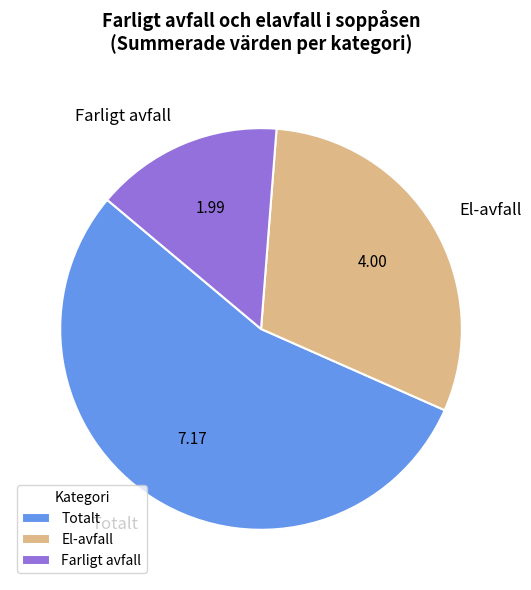

Rank the categories by value from highest to lowest.

Totalt, El-avfall, Farligt avfall